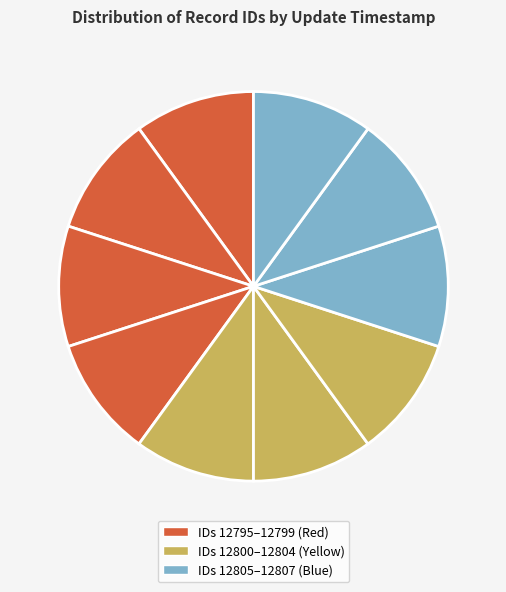

To the nearest percent, what is the average slice percentage?

10%